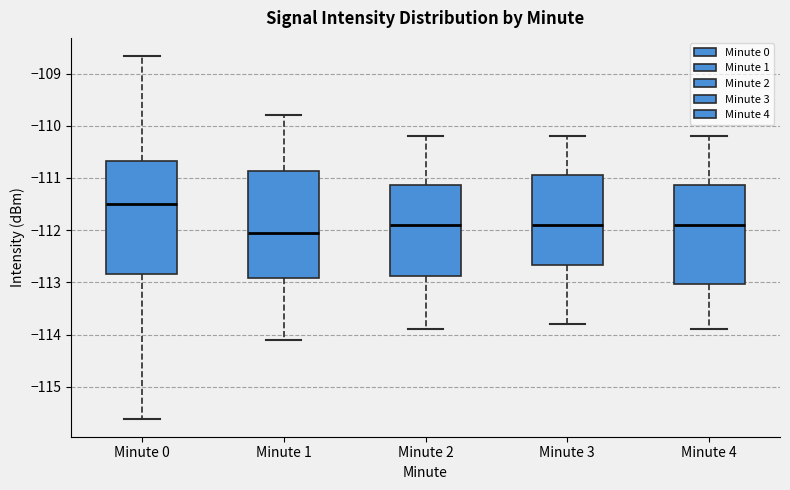

Reading left to right, transcribe this box plot: for each box, give where its median line is, the range the box spans, and where its two whiskers end, as read against the y-axis. The values are not printed on the chart, so give them approximately, as read against the axis.

Minute 0: median -111.5, box -112.8 to -110.7, whiskers -115.6 to -108.7
Minute 1: median -112.0, box -112.9 to -110.9, whiskers -114.1 to -109.8
Minute 2: median -111.9, box -112.9 to -111.1, whiskers -113.9 to -110.2
Minute 3: median -111.9, box -112.7 to -110.9, whiskers -113.8 to -110.2
Minute 4: median -111.9, box -113.0 to -111.1, whiskers -113.9 to -110.2